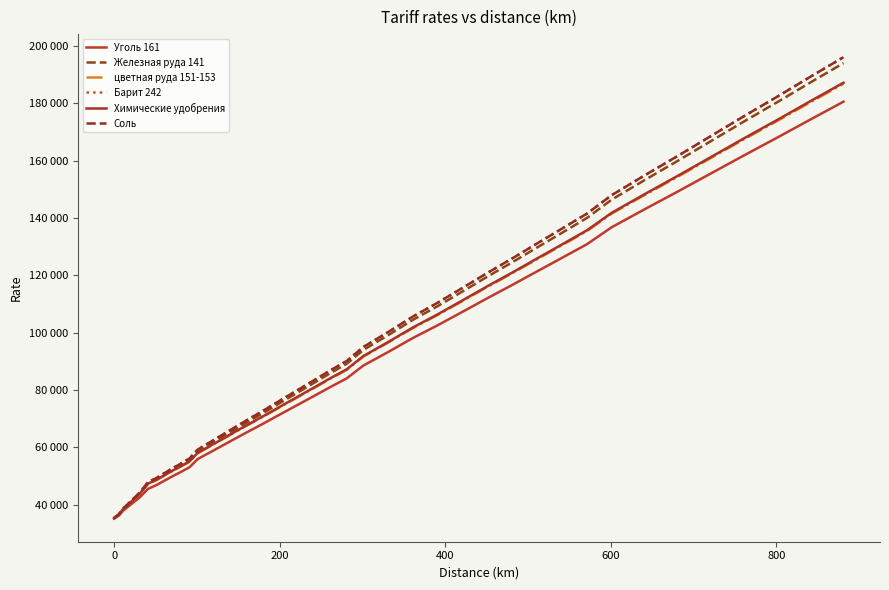

At how many categories does at least one series exceed 124478?

12